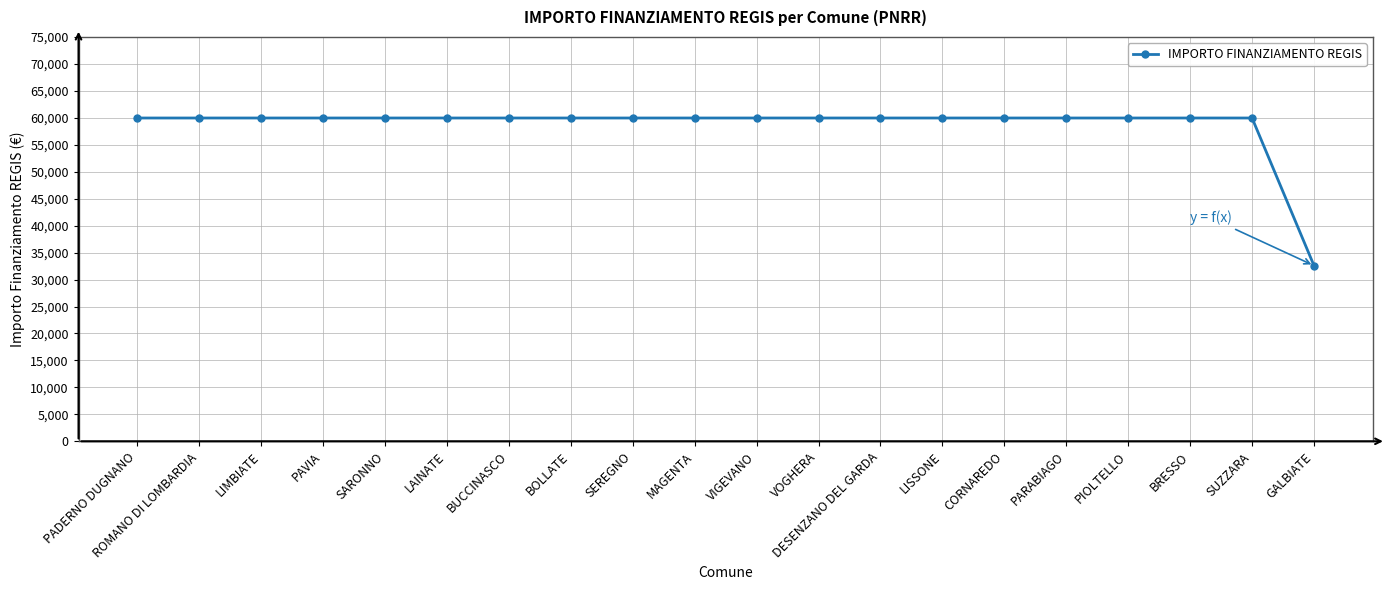

Reading right to left, what are all the values shown in this chart?

GALBIATE=32589	SUZZARA=59966	BRESSO=59966	PIOLTELLO=59966	PARABIAGO=59966	CORNAREDO=59966	LISSONE=59966	DESENZANO DEL GARDA=59966	VOGHERA=59966	VIGEVANO=59966	MAGENTA=59966	SEREGNO=59966	BOLLATE=59966	BUCCINASCO=59966	LAINATE=59966	SARONNO=59966	PAVIA=59966	LIMBIATE=59966	ROMANO DI LOMBARDIA=59966	PADERNO DUGNANO=59966